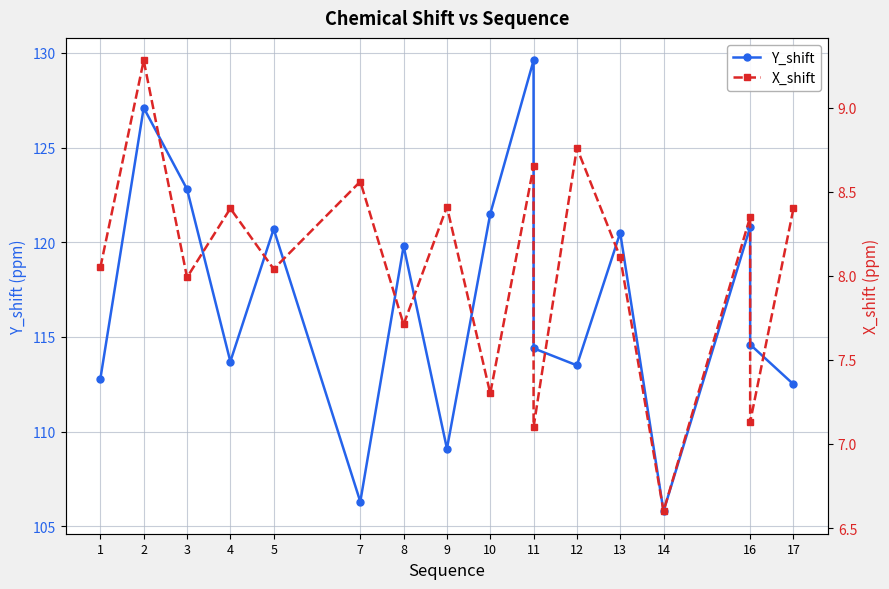

True or false: Y_shift and X_shift intersect in this chart.

False